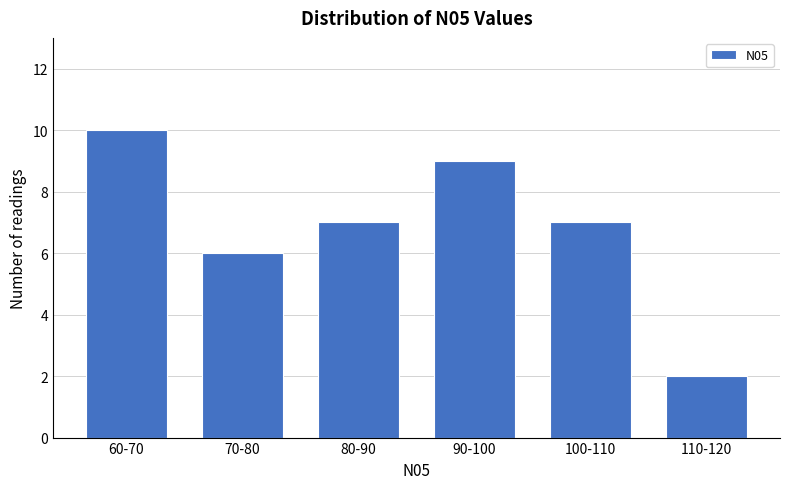

Reading left to right, list all the values displayed in this chart.

60-70=10	70-80=6	80-90=7	90-100=9	100-110=7	110-120=2